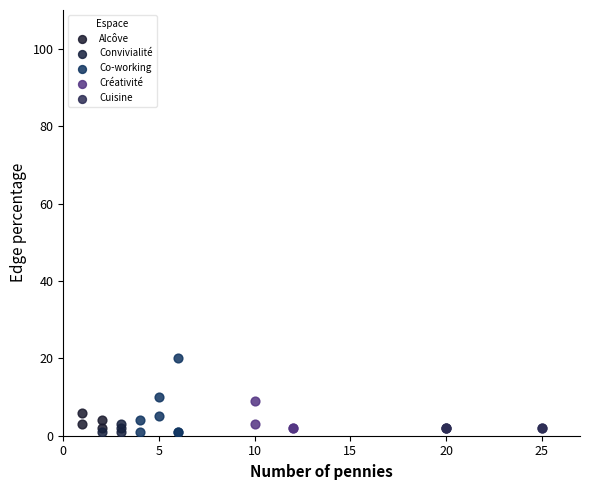

Which series reaches the maximum Y coordinate?

Co-working